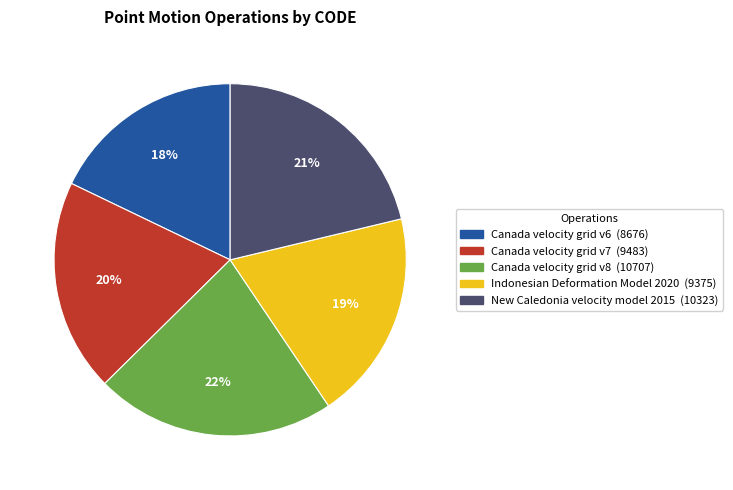

What is the ratio of the value at Indonesian Deformation Model 2020 to the value at Canada velocity grid v6?

1.1